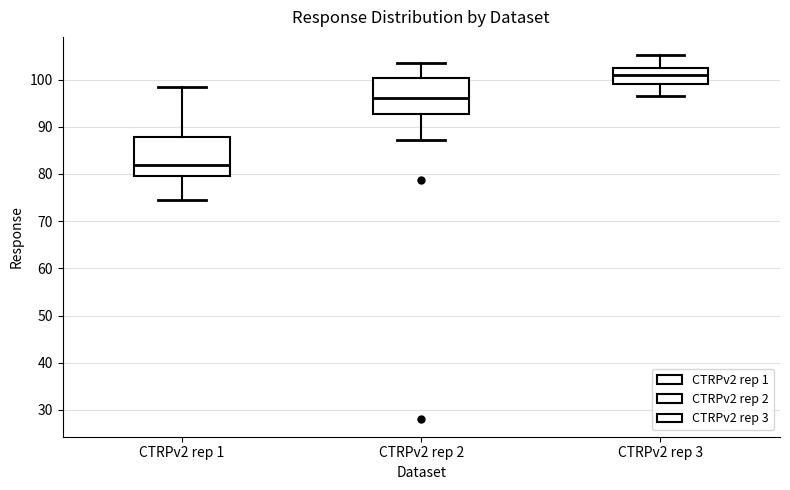

Where does the median line of the box for CTRPv2 rep 1 sit on the y-axis? The values are not printed on the chart, so give them approximately, as read against the axis.

82